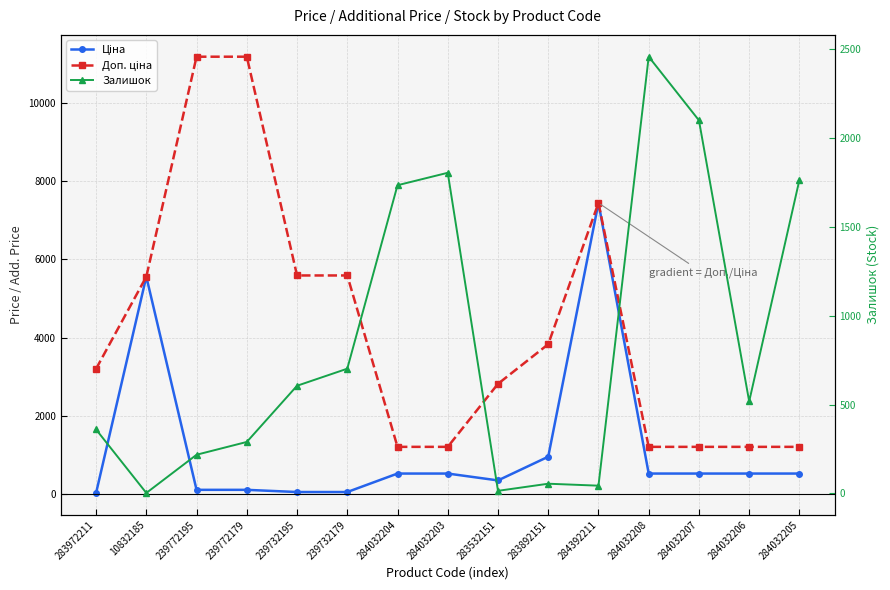

Where is Залишок nearest to the value 1230?

284032204